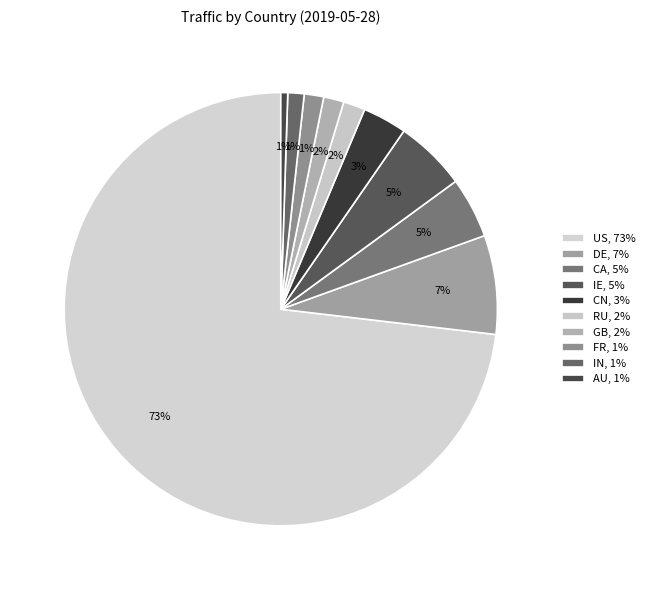

To the nearest percent, what is the average slice percentage?

10%